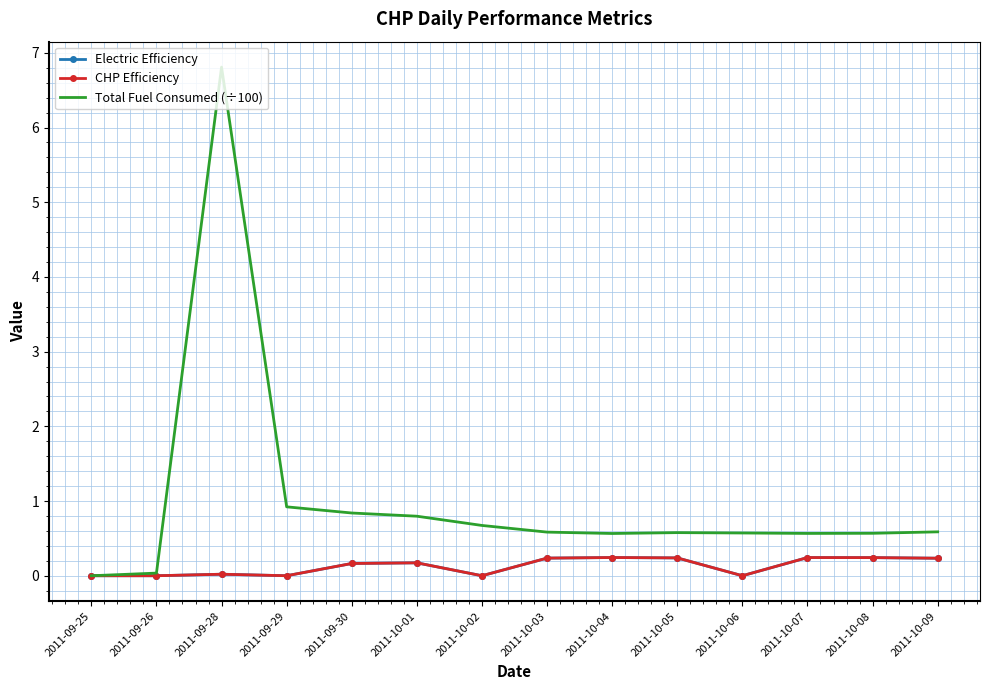

What is the label of the 7th point from the right?

2011-10-03